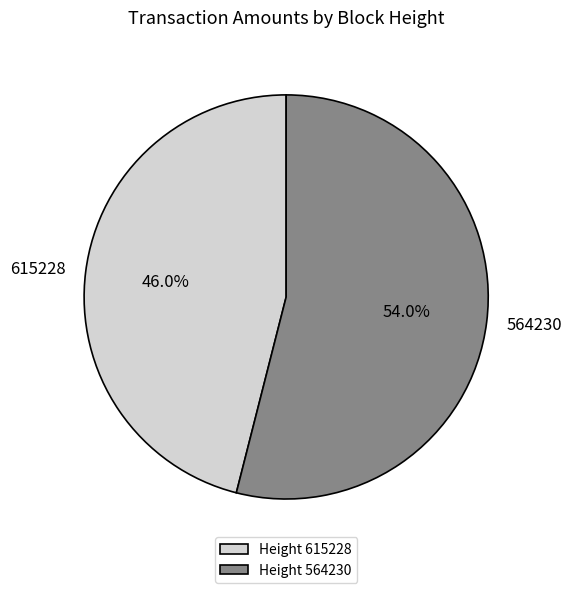

To the nearest percent, what is the difference between the 615228 and 564230 slice percentages?

8%